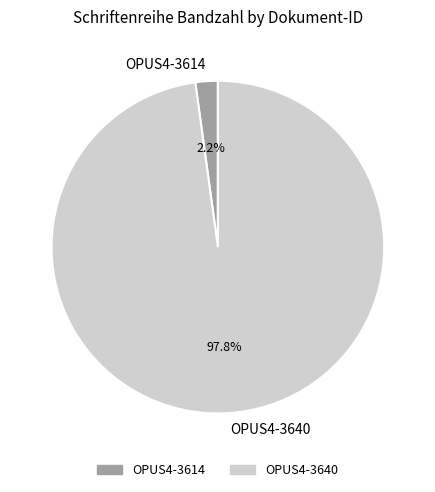

Is the sum of OPUS4-3614 and OPUS4-3640 greater than half?

Yes